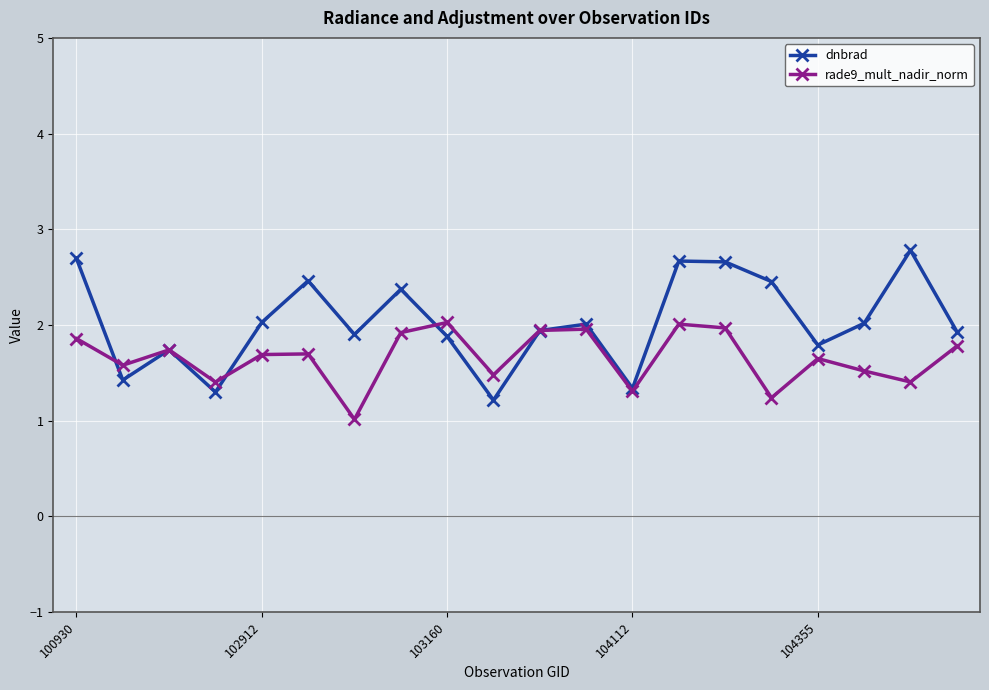

How many data points in dnbrad are less than 2?

10